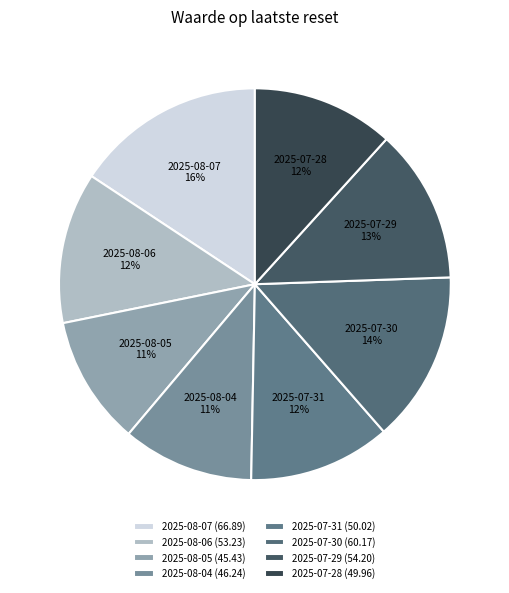

Combined, do 2025-08-04 and 2025-08-05 account for over 50%?

No